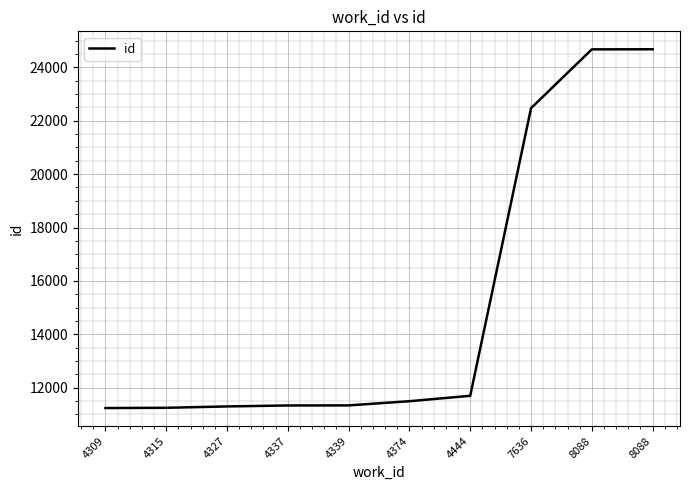

What is the maximum value shown in the chart?

24674